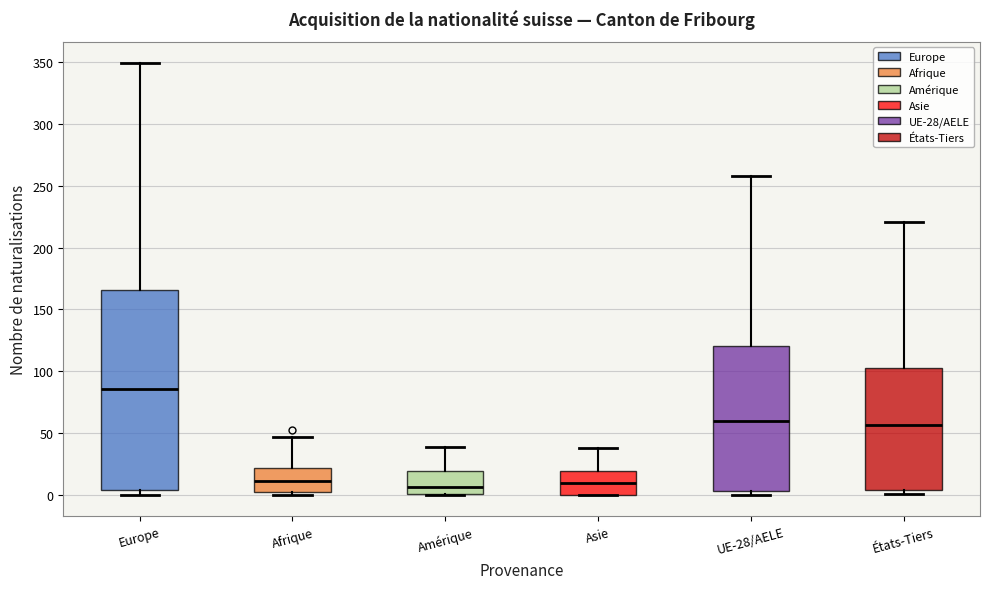

Comparing the boxes themselves (not the whiskers), which one is the tallest?

Europe